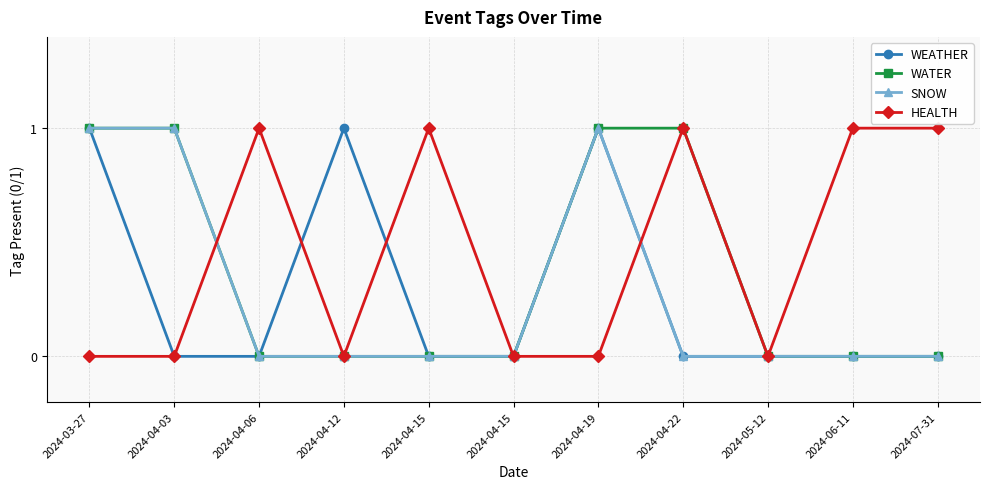

What is the sum of the HEALTH values at 2024-04-12 and 2024-04-15?

1